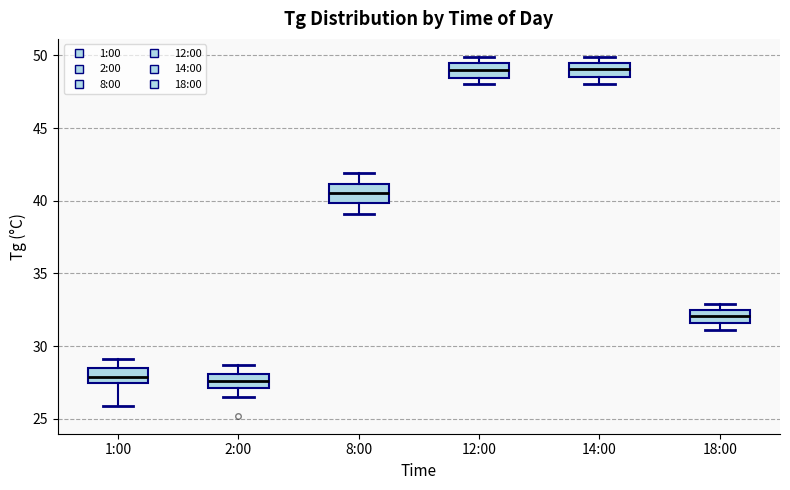

Where is the lower edge of the box for 2:00 on the y-axis? The values are not printed on the chart, so give them approximately, as read against the axis.

27.0